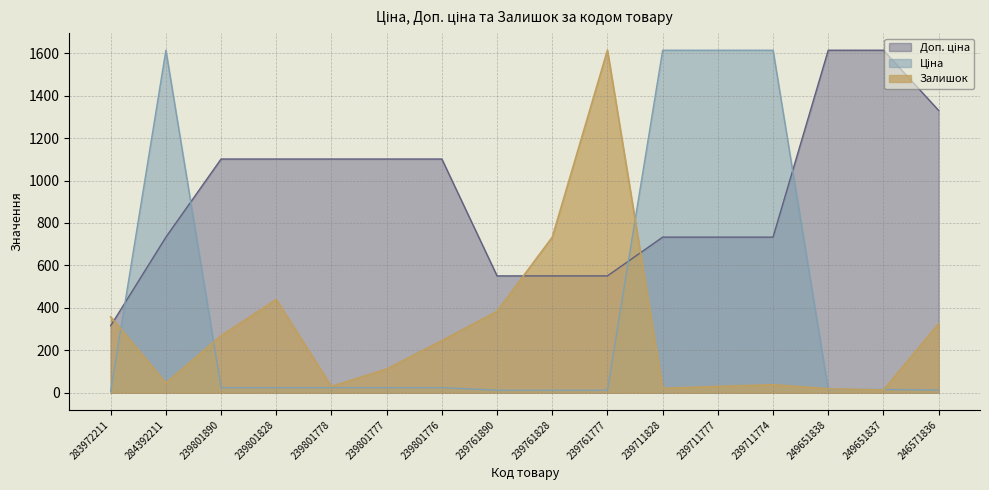

What is the label of the 7th point from the right?

239761777